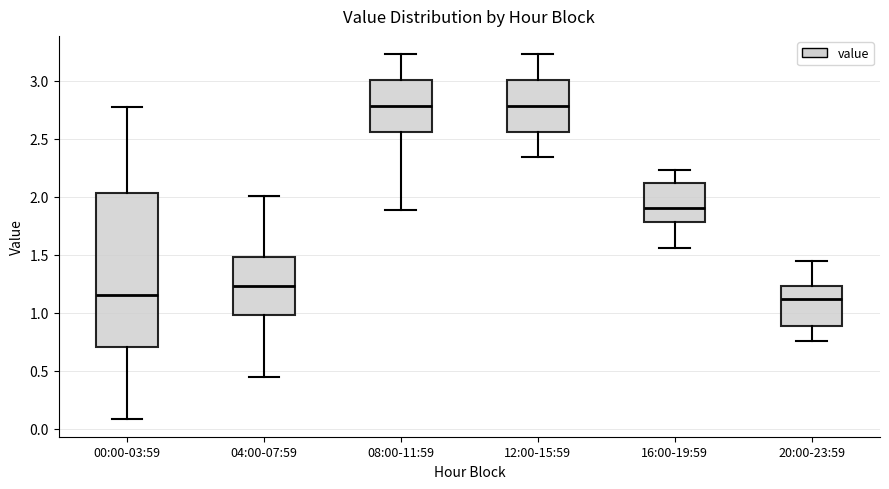

Reading left to right, read every box against the y-axis: the position of its median line, the range the box covers, and the ends of its whiskers. The values are not printed on the chart, so give them approximately, as read against the axis.

00:00-03:59: median 1.15, box 0.70 to 2.05, whiskers 0.10 to 2.75
04:00-07:59: median 1.25, box 1.00 to 1.50, whiskers 0.45 to 2.00
08:00-11:59: median 2.80, box 2.55 to 3.00, whiskers 1.90 to 3.25
12:00-15:59: median 2.80, box 2.55 to 3.00, whiskers 2.35 to 3.25
16:00-19:59: median 1.90, box 1.80 to 2.10, whiskers 1.55 to 2.25
20:00-23:59: median 1.10, box 0.90 to 1.25, whiskers 0.75 to 1.45